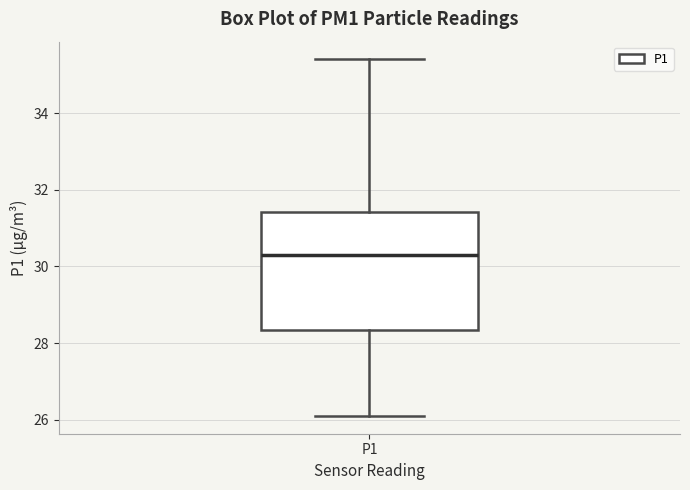

Where is the lower edge of the box for P1 on the y-axis? The values are not printed on the chart, so give them approximately, as read against the axis.

28.4